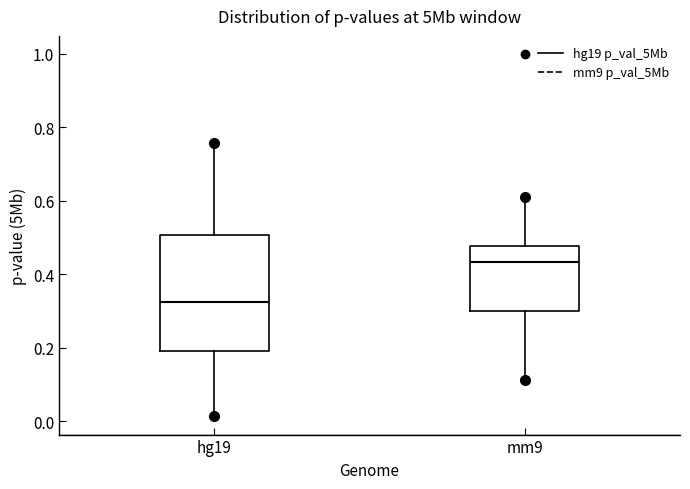

Reading left to right, transcribe this box plot: for each box, give where its median line is, the range the box spans, and where its two whiskers end, as read against the y-axis. The values are not printed on the chart, so give them approximately, as read against the axis.

hg19: median 0.32, box 0.20 to 0.50, whiskers 0.02 to 0.76
mm9: median 0.44, box 0.30 to 0.48, whiskers 0.12 to 0.62